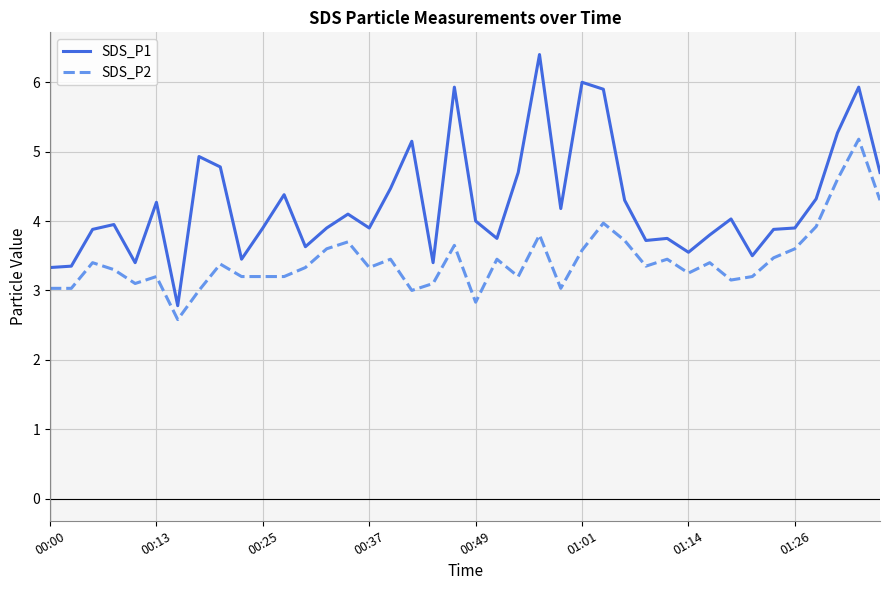

List the series in order of their overall mean, highest first.

SDS_P1, SDS_P2